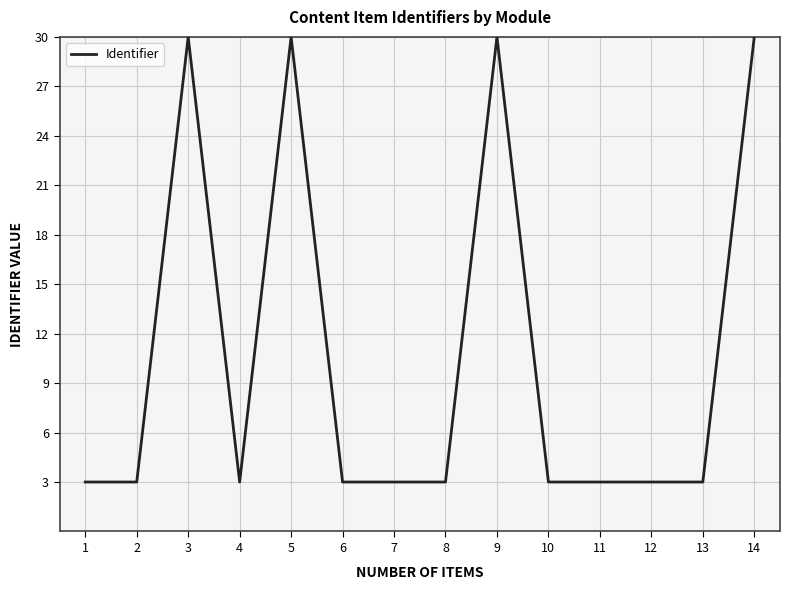

What is the minimum value shown in the chart?

3.0